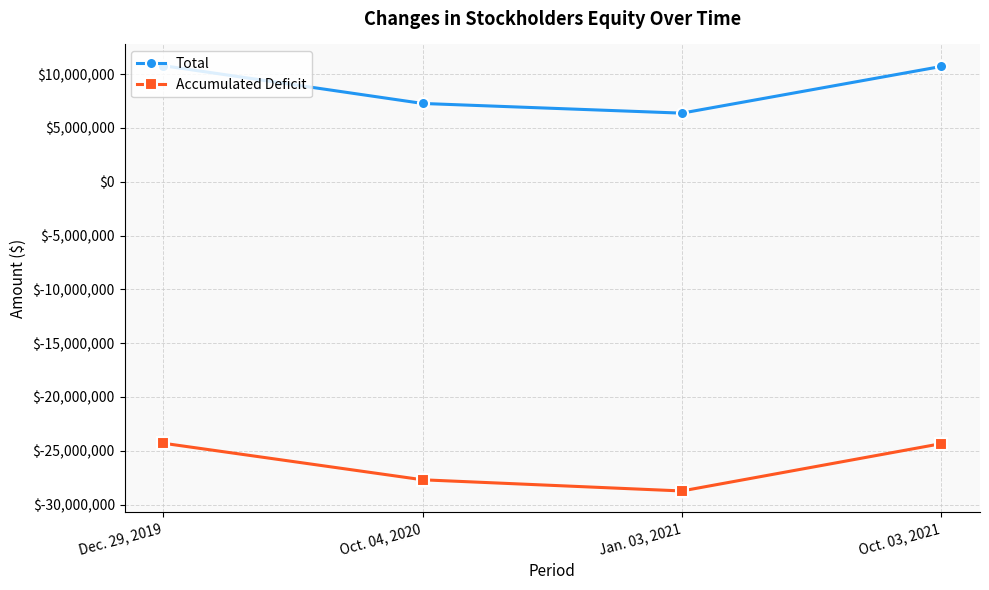

What is the difference between the second highest and minimum values in the Accumulated Deficit series?

4394124